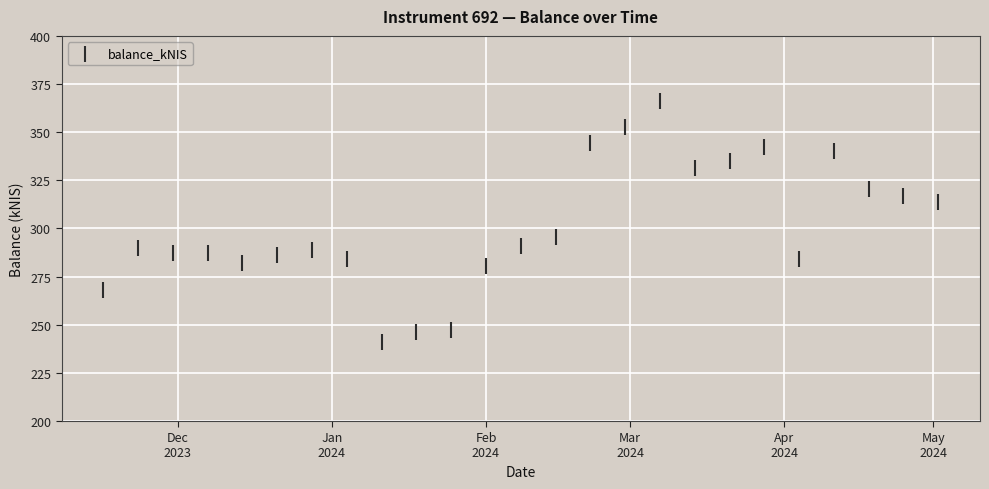

What is the range of Y values (max minus min)?

125.1